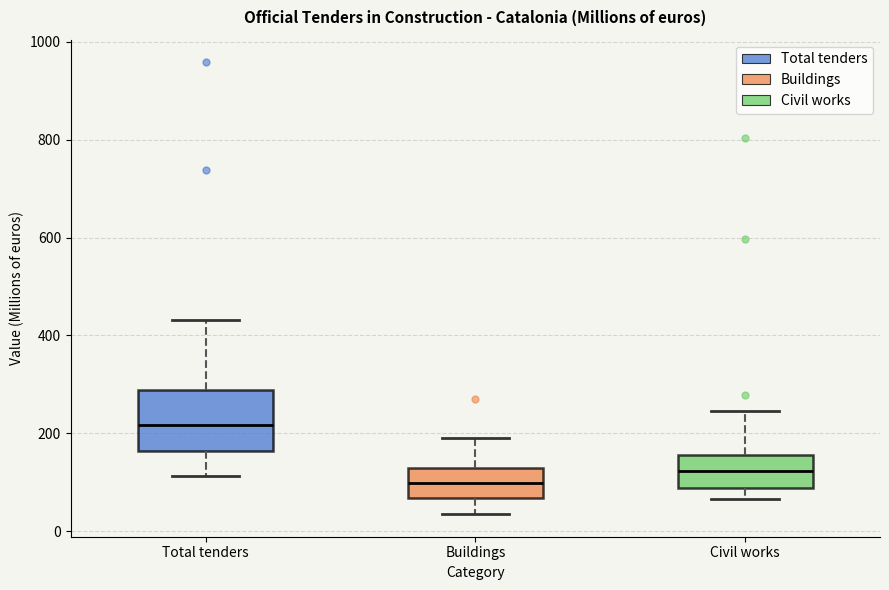

Reading left to right, read every box against the y-axis: the position of its median line, the range the box covers, and the ends of its whiskers. The values are not printed on the chart, so give them approximately, as read against the axis.

Total tenders: median 220, box 160 to 280, whiskers 120 to 440
Buildings: median 100, box 60 to 120, whiskers 40 to 180
Civil works: median 120, box 80 to 160, whiskers 60 to 240